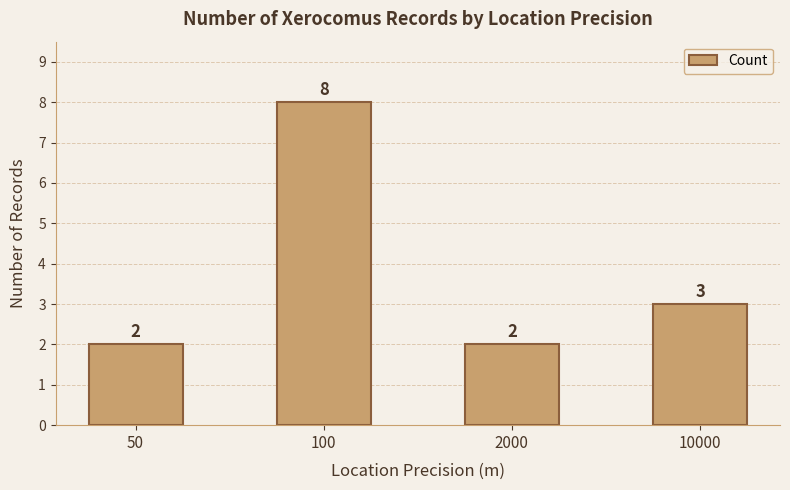

Is it true that the value at 50 is 3?

False